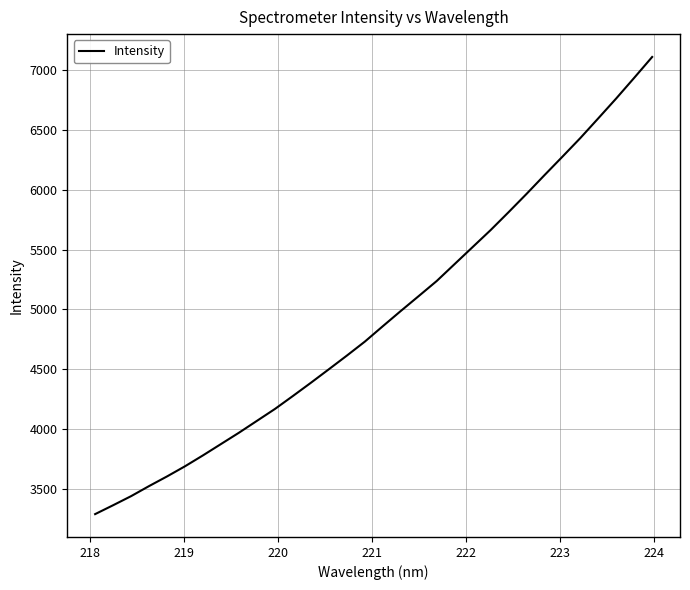

What is the difference between the maximum and minimum values?

3821.6